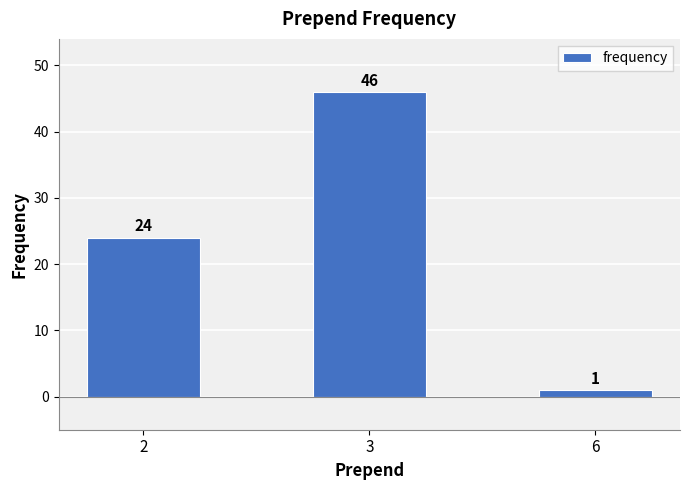

How many values are below 24?

1